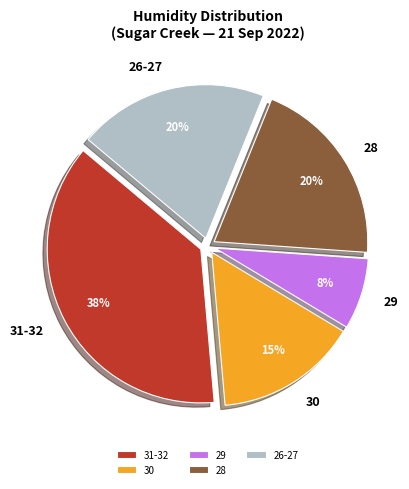

How many slices are in this pie chart?

5